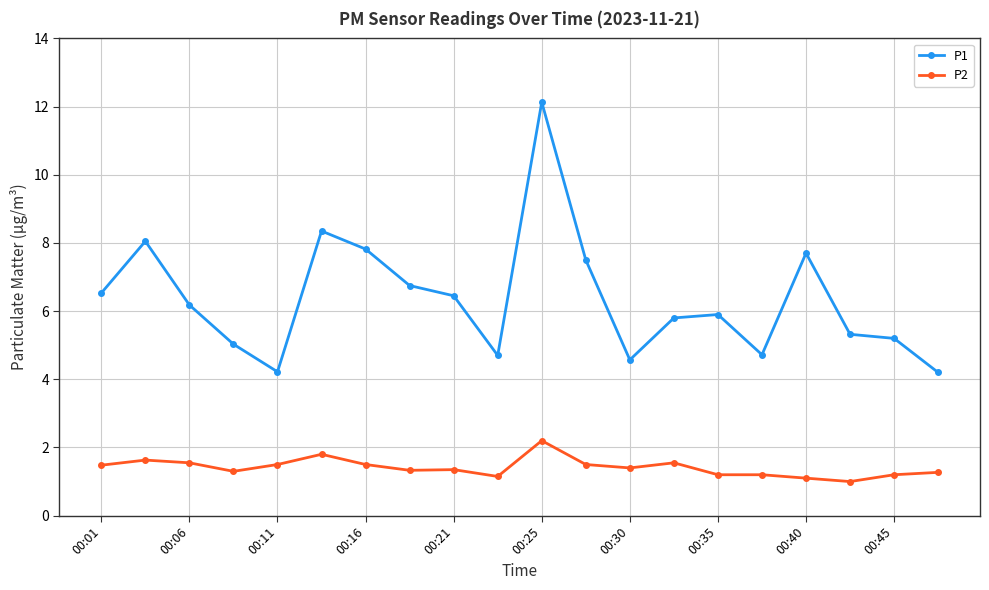

True or false: P2 has more than 0 points higher than both neighbors.

True